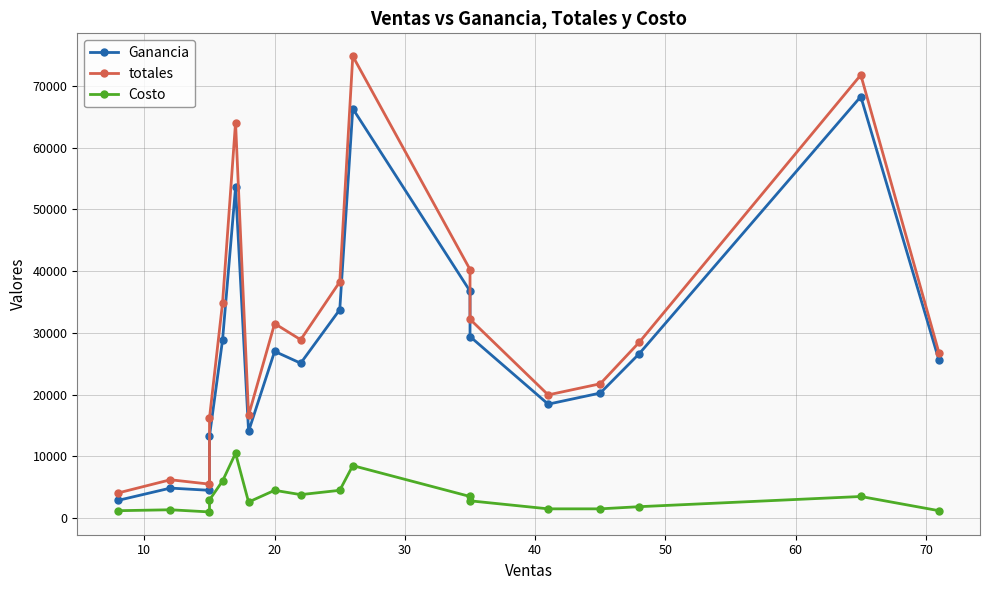

What is the value of the totales point at the 1st from the left?

4080